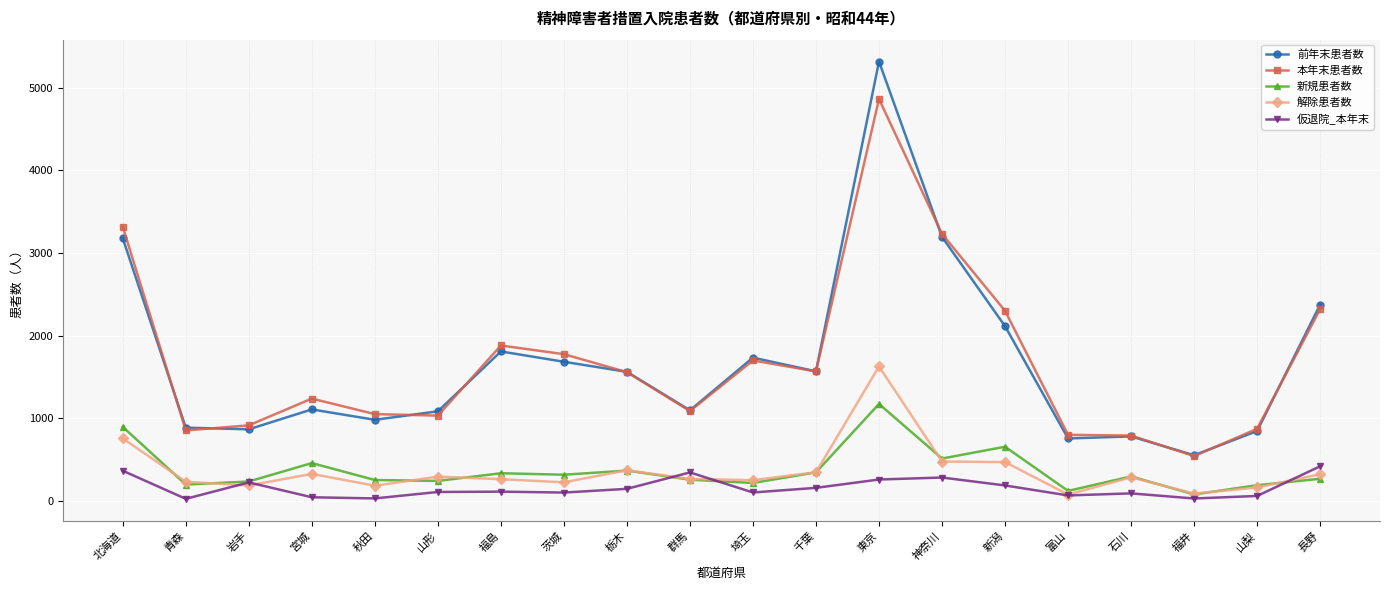

At how many categories does at least one series exceed 4063?

1